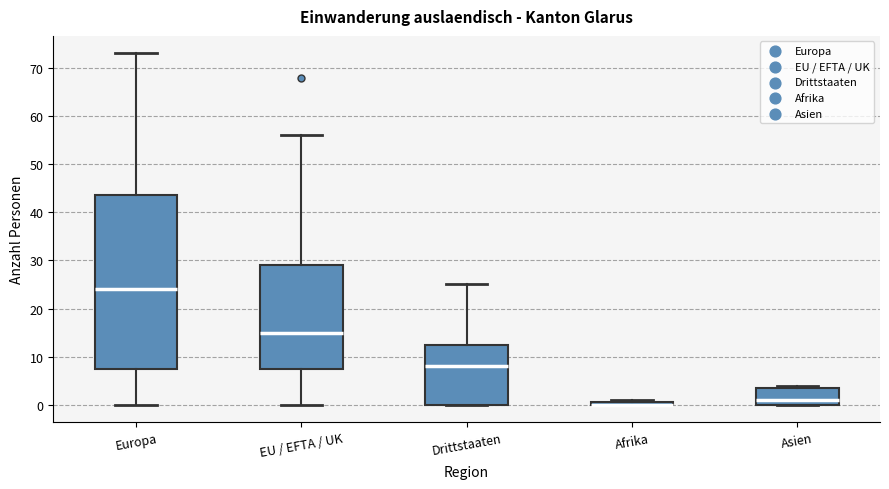

Where is the upper edge of the box for Afrika on the y-axis? The values are not printed on the chart, so give them approximately, as read against the axis.

1